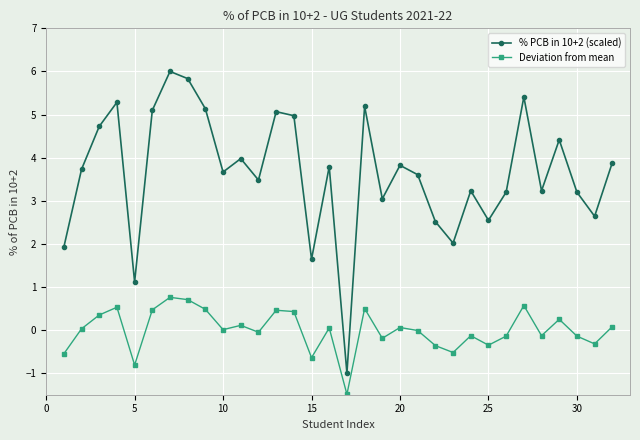

True or false: Deviation from mean has more than 2 interior local peaks.

True